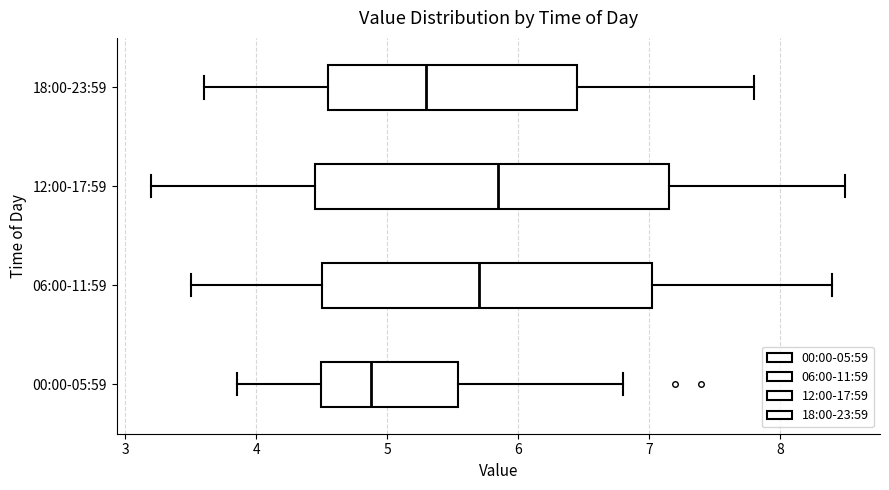

Reading bottom to top, read every box against the x-axis: the position of its median line, the range the box covers, and the ends of its whiskers. The values are not printed on the chart, so give them approximately, as read against the axis.

00:00-05:59: median 4.9, box 4.5 to 5.5, whiskers 3.9 to 6.8
06:00-11:59: median 5.7, box 4.5 to 7.0, whiskers 3.5 to 8.4
12:00-17:59: median 5.9, box 4.5 to 7.2, whiskers 3.2 to 8.5
18:00-23:59: median 5.3, box 4.6 to 6.5, whiskers 3.6 to 7.8